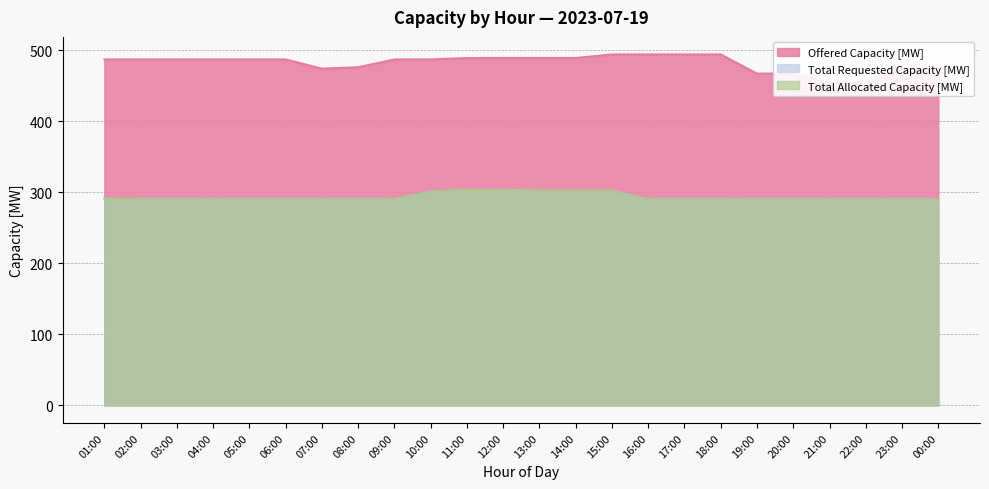

At 22:00, list the series in order from largest to smallest.

Offered Capacity [MW], Total Requested Capacity [MW], Total Allocated Capacity [MW]